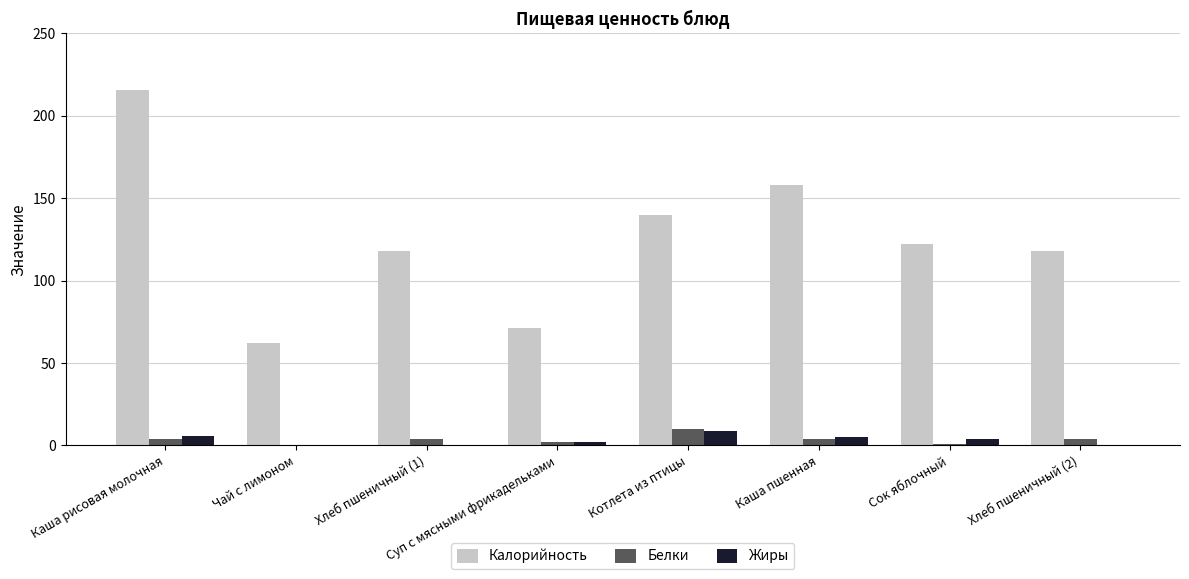

At which category is the sum across all series the highest?

Каша рисовая молочная